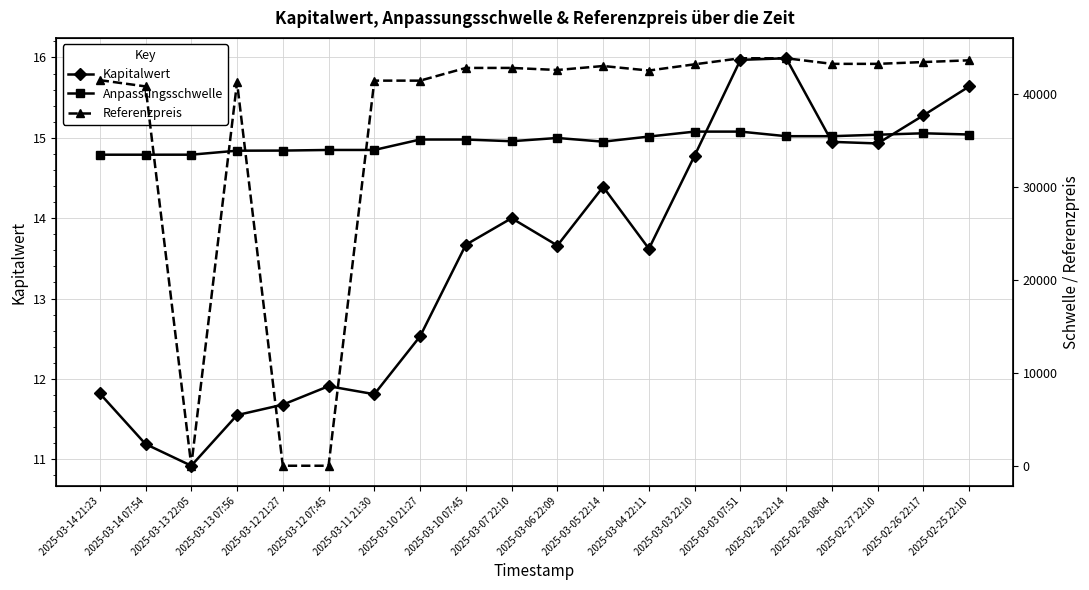

How many interior local peaks does the Referenzpreis series have?

2